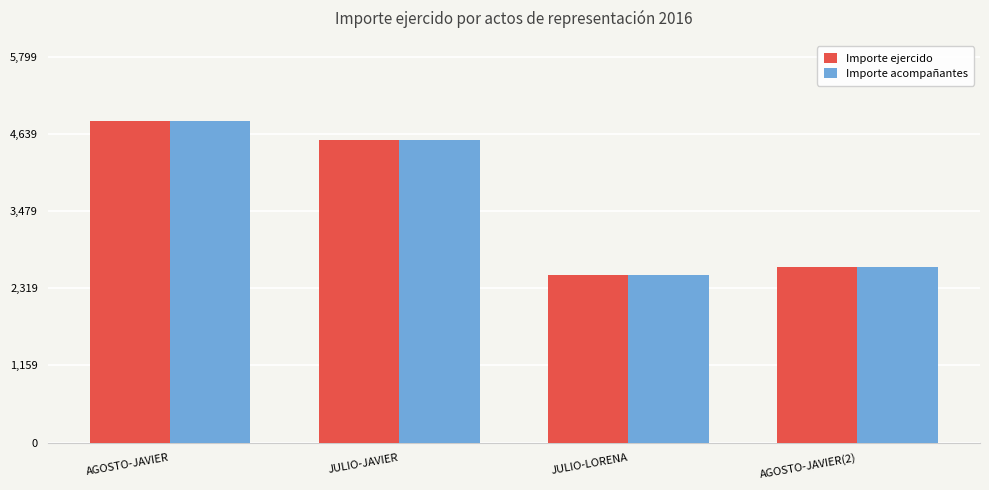

What are all the series names shown in the legend?

Importe ejercido, Importe acompañantes